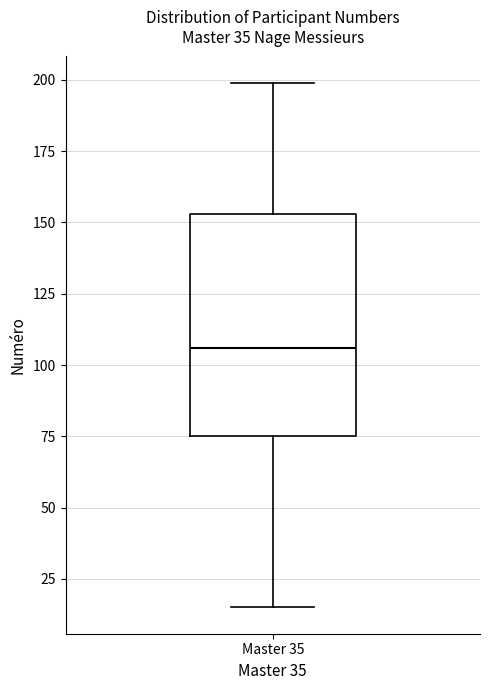

Where is the upper edge of the box for Master 35 on the y-axis? The values are not printed on the chart, so give them approximately, as read against the axis.

155